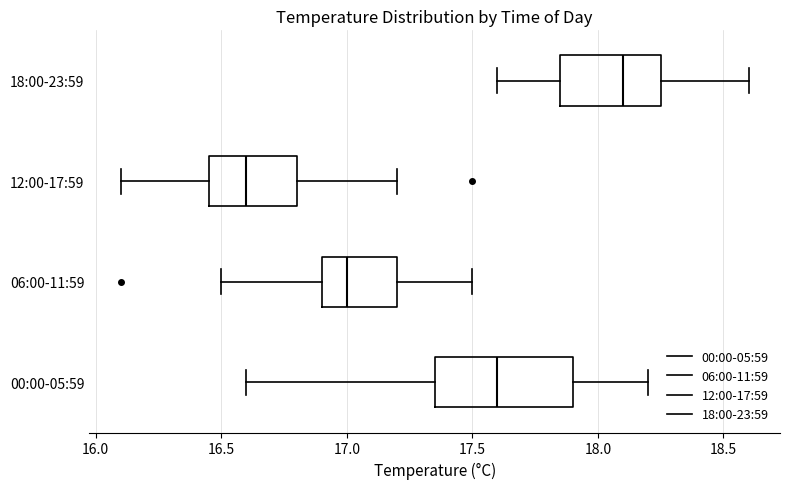

Where is the right edge of the box for 12:00-17:59 on the x-axis? The values are not printed on the chart, so give them approximately, as read against the axis.

16.80